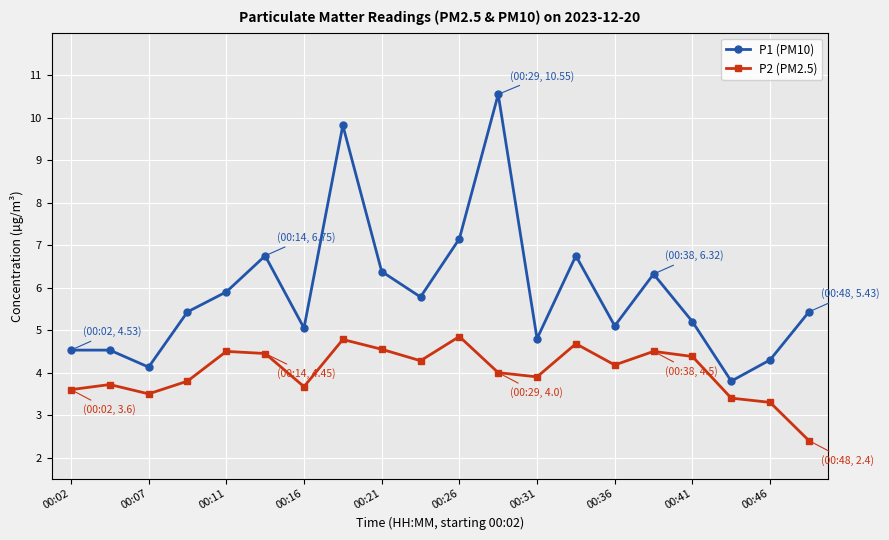

What are all the series names shown in the legend?

P1 (PM10), P2 (PM2.5)